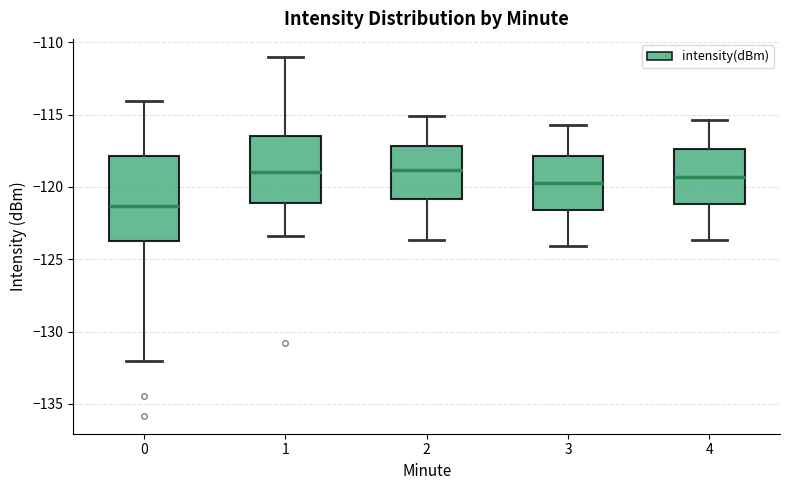

Which box has the lowest median line?

0